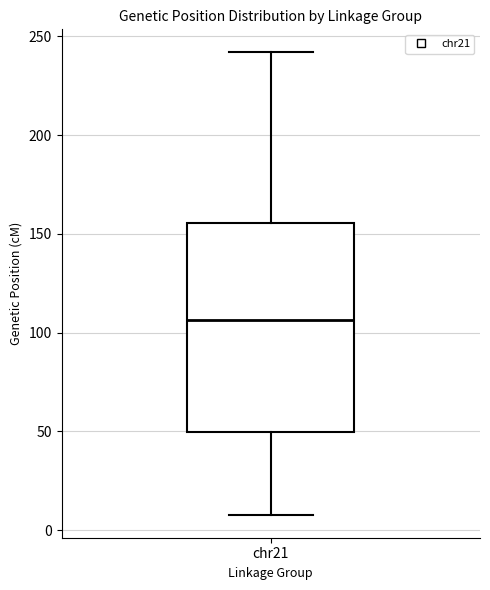

Read this box plot against the y-axis: the position of the median line, the range covered by the box, and the ends of both whiskers. The values are not printed on the chart, so give them approximately, as read against the axis.

median 105, box 50 to 155, whiskers 10 to 240